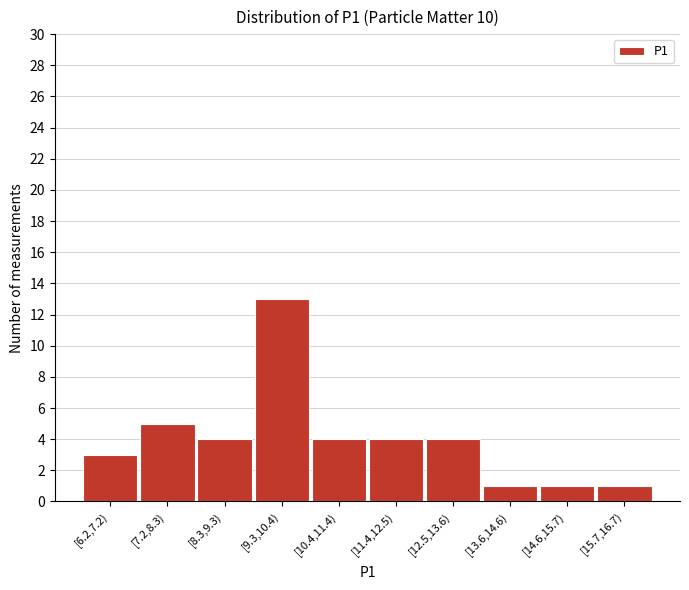

Reading left to right, transcribe all the data shown in this chart.

3	5	4	13	4	4	4	1	1	1